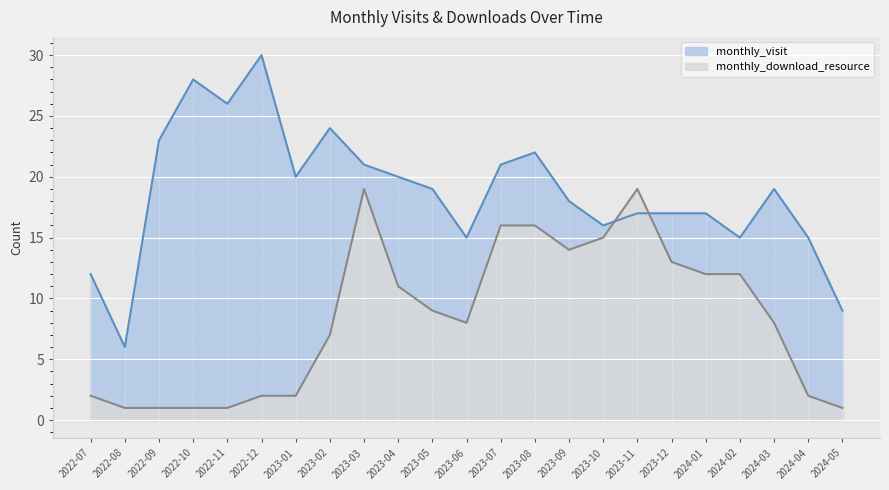

What is the sum of the monthly_visit values at 2023-02 and 2022-10?

52